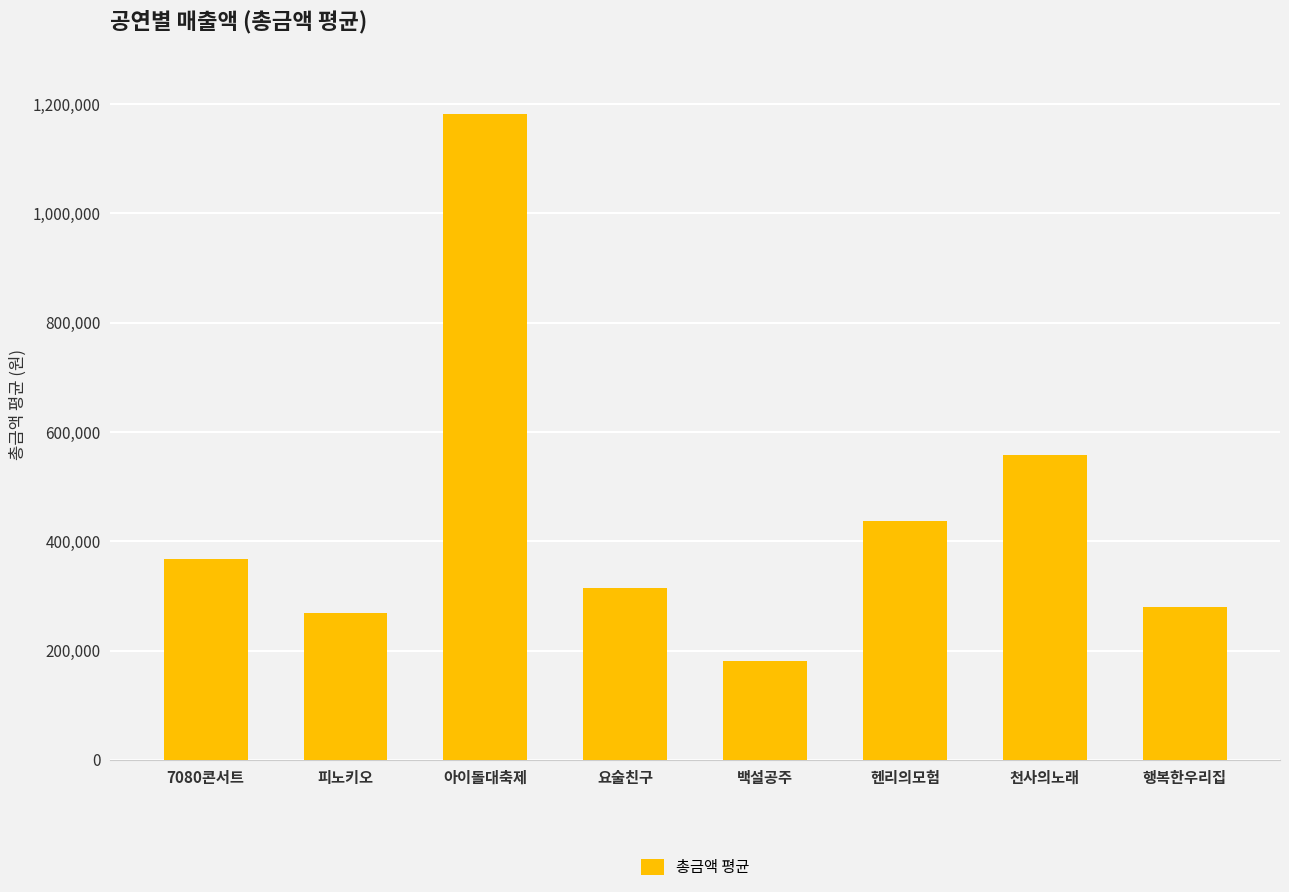

Is it true that the value at 백설공주 is 180000?

True